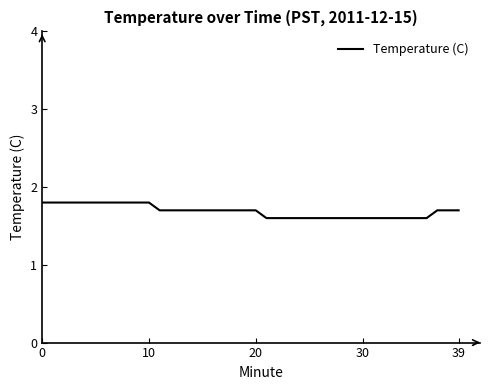

What is the minimum value shown in the chart?

1.6